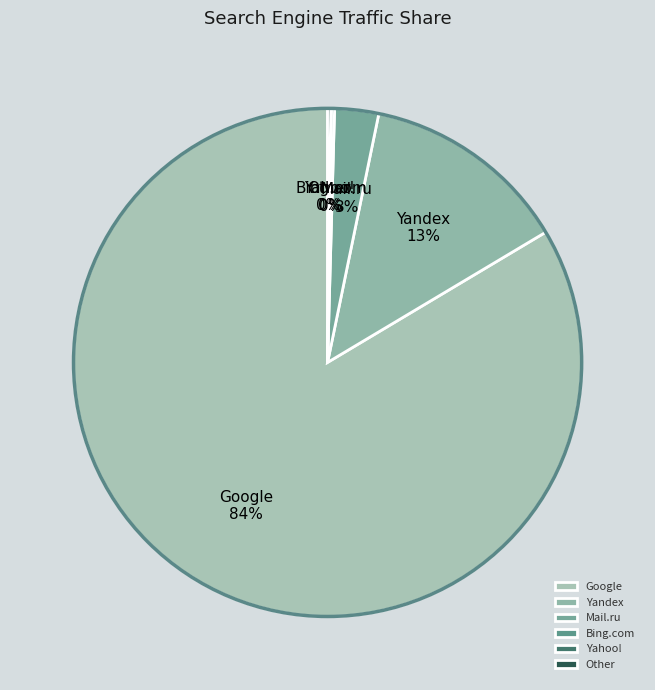

What is the largest slice in the pie chart?

Google